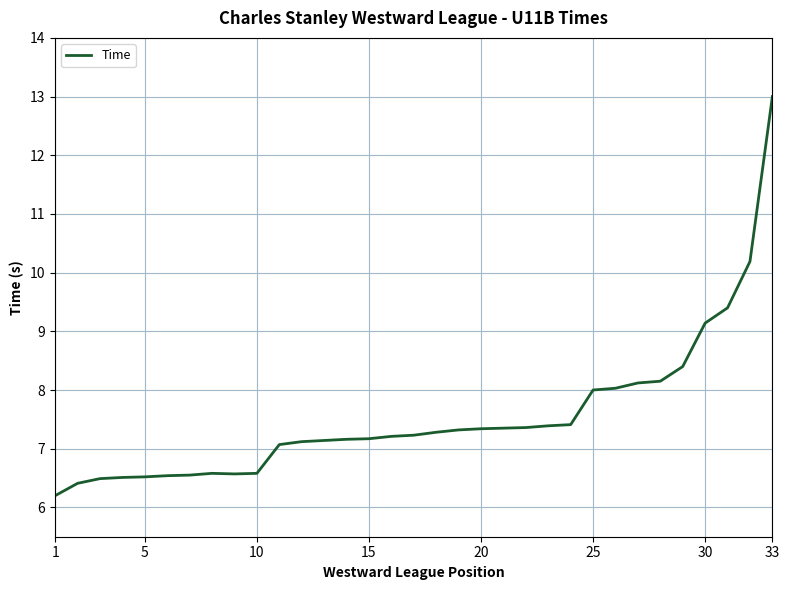

What is the sum of all values?

248.9